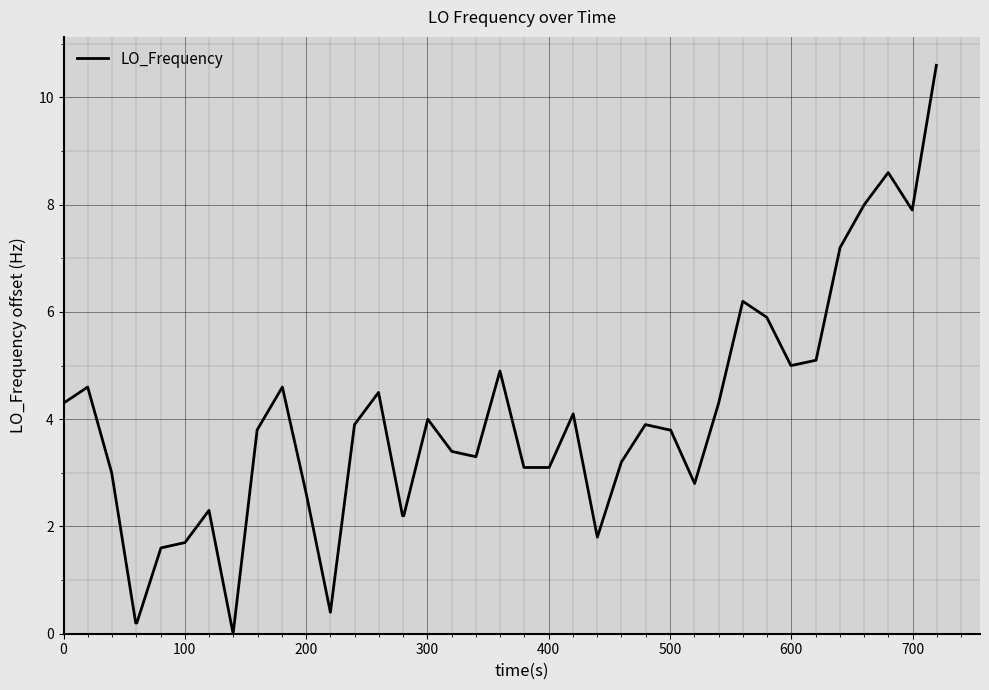

What is the difference between the maximum and minimum values?

10.6